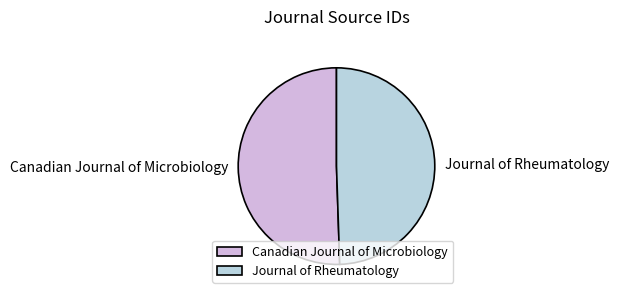

Count the number of slices in the pie.

2